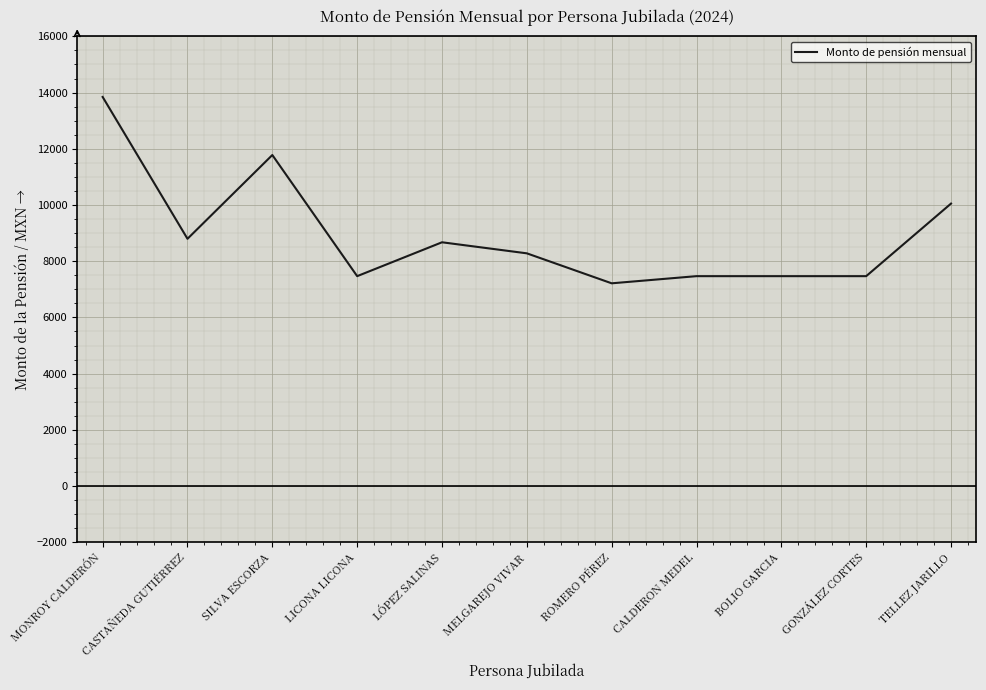

Between TELLEZ JARILLO and CALDERON MEDEL, which is larger?

TELLEZ JARILLO